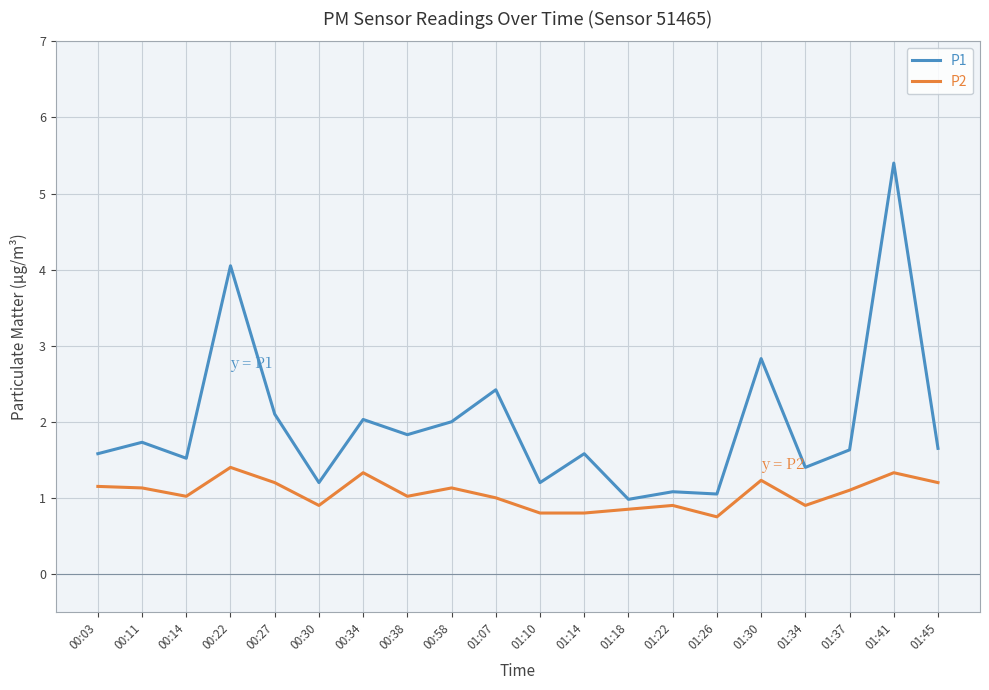

The P1 series shows 0.8 at 00:27. True or false?

False